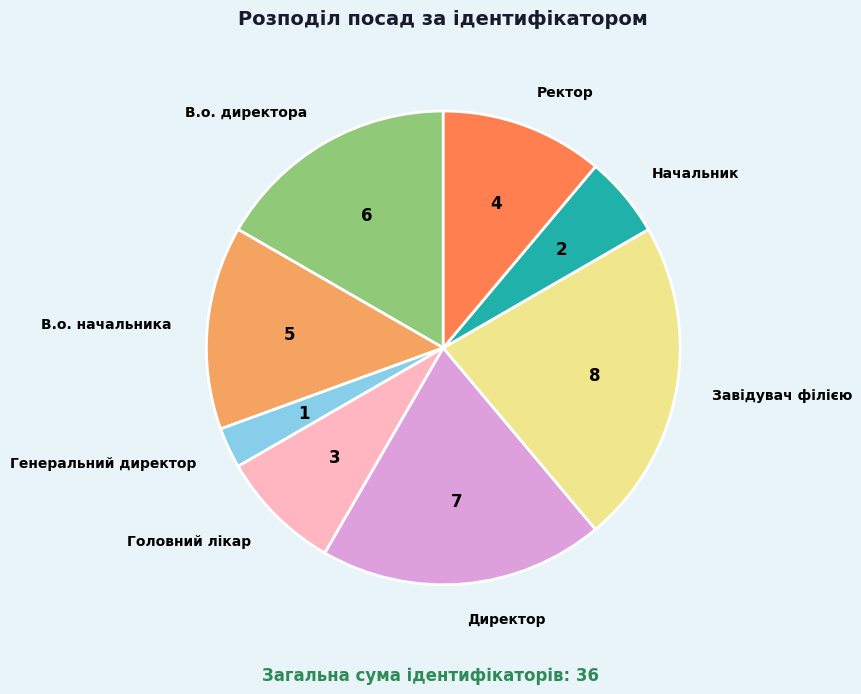

Is there any slice that represents more than half of the pie?

No